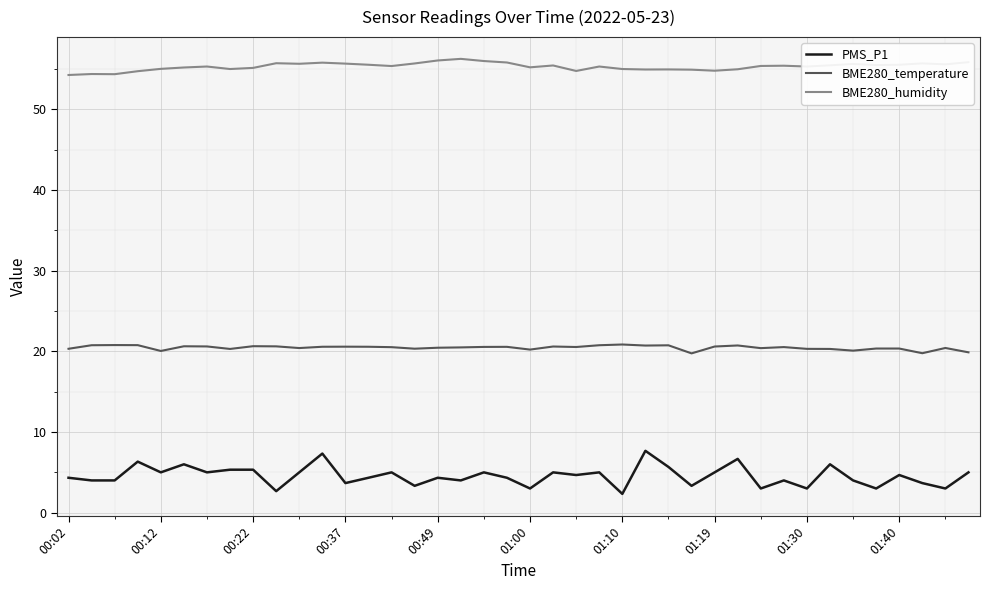

What is the greatest value displayed?

56.3